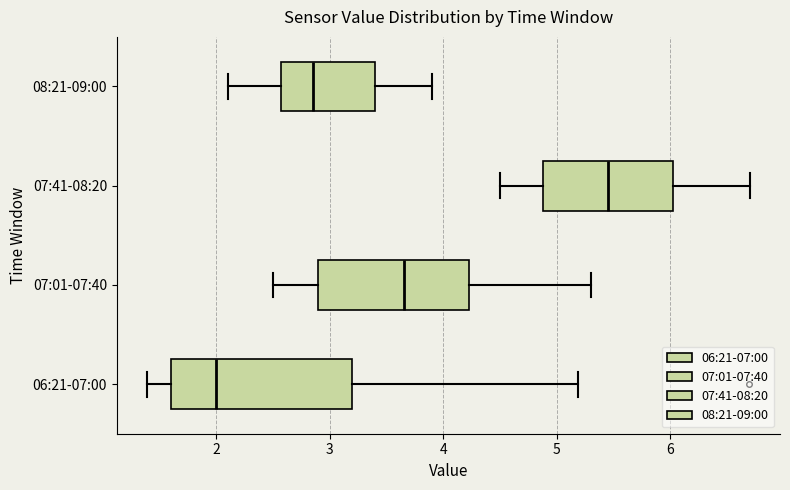

Where does the right whisker of the box for 06:21-07:00 end on the x-axis? The values are not printed on the chart, so give them approximately, as read against the axis.

5.2